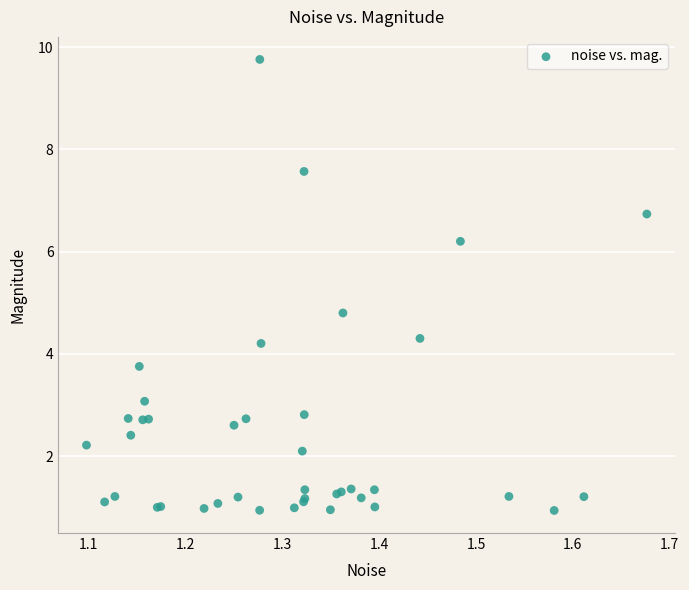

What Y value in the scatter plot is closest to 5?

4.8